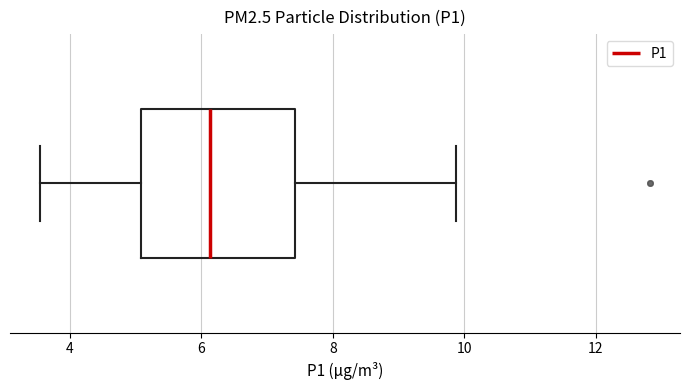

Read this box plot against the x-axis: the position of the median line, the range covered by the box, and the ends of both whiskers. The values are not printed on the chart, so give them approximately, as read against the axis.

median 6.2, box 5.0 to 7.4, whiskers 3.6 to 9.8